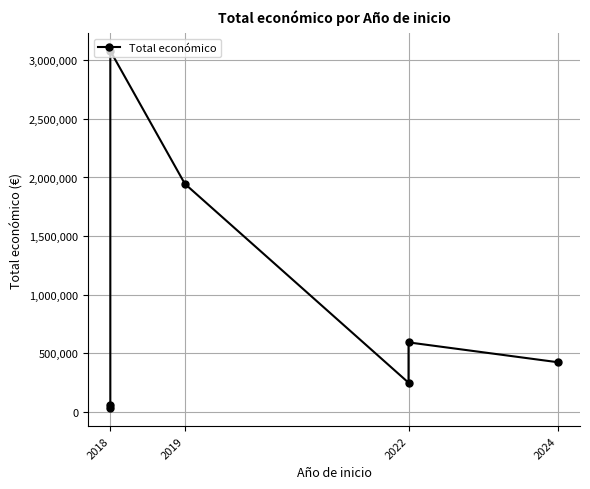

How many lines are shown in the chart?

1